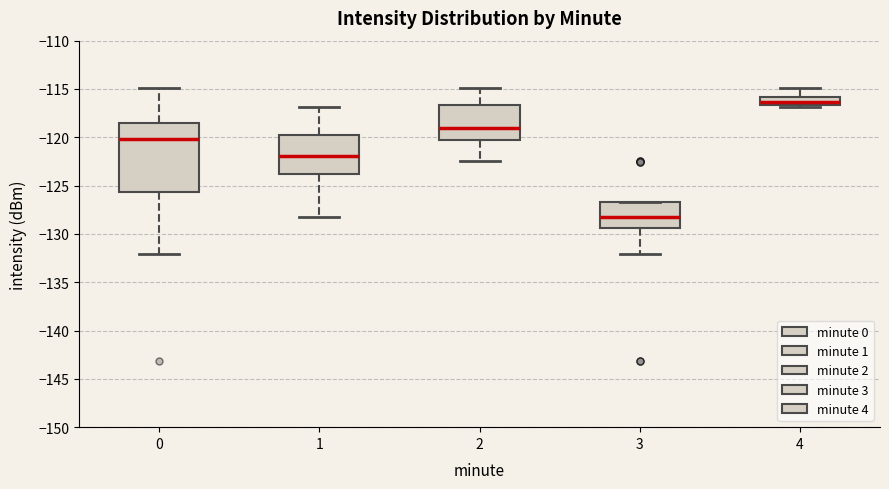

Reading left to right, read every box against the y-axis: the position of its median line, the range the box covers, and the ends of its whiskers. The values are not printed on the chart, so give them approximately, as read against the axis.

0: median -120.0, box -125.5 to -118.5, whiskers -132.0 to -115.0
1: median -122.0, box -124.0 to -119.5, whiskers -128.5 to -117.0
2: median -119.0, box -120.0 to -116.5, whiskers -122.5 to -115.0
3: median -128.5, box -129.5 to -126.5, whiskers -132.0 to -126.5
4: median -116.5 (inside the box), box -116.5 to -116.0, whiskers -117.0 to -115.0